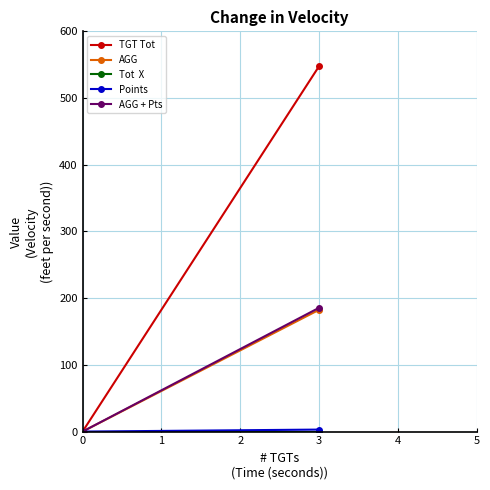

Reading left to right, transcribe all the data shown in this chart.

TGT Tot: 0.0	548.0
AGG: 0.0	182.7
Tot  X: 0.0	0.0
Points: 0.0	3.0
AGG + Pts: 0.0	185.7